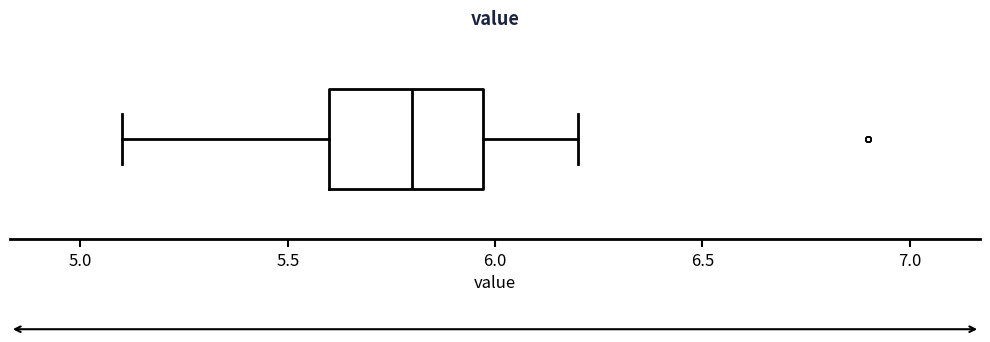

Transcribe this box plot: give where the median line is, the range the box spans, and where the two whiskers end, as read against the x-axis. The values are not printed on the chart, so give them approximately, as read against the axis.

median 5.80, box 5.60 to 5.95, whiskers 5.10 to 6.20